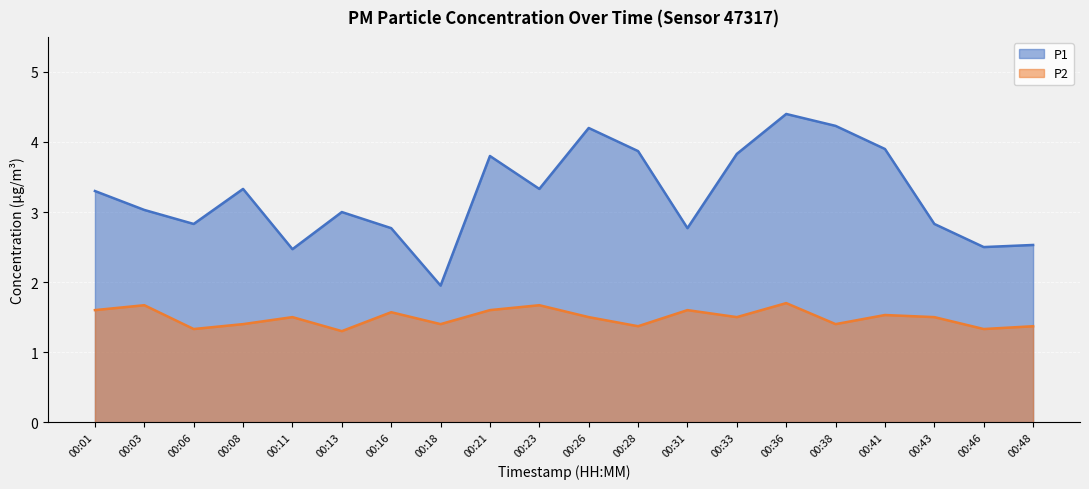

How many lines are shown in the chart?

2